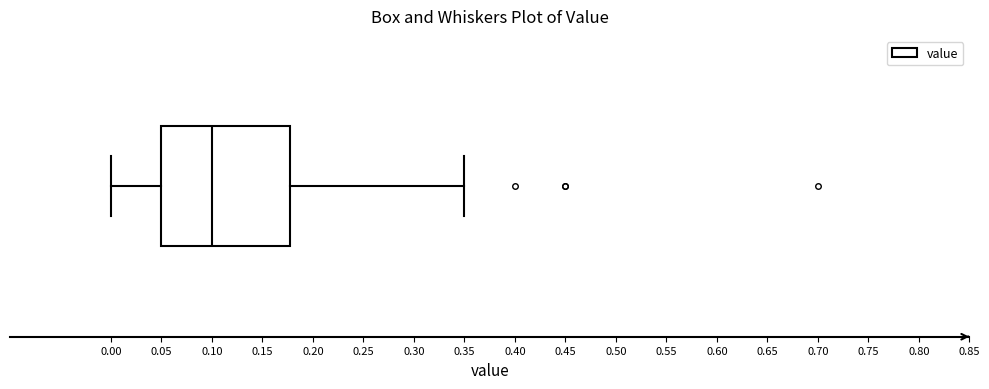

Transcribe this box plot: give where the median line is, the range the box spans, and where the two whiskers end, as read against the x-axis. The values are not printed on the chart, so give them approximately, as read against the axis.

median 0.10, box 0.05 to 0.18, whiskers 0.00 to 0.35